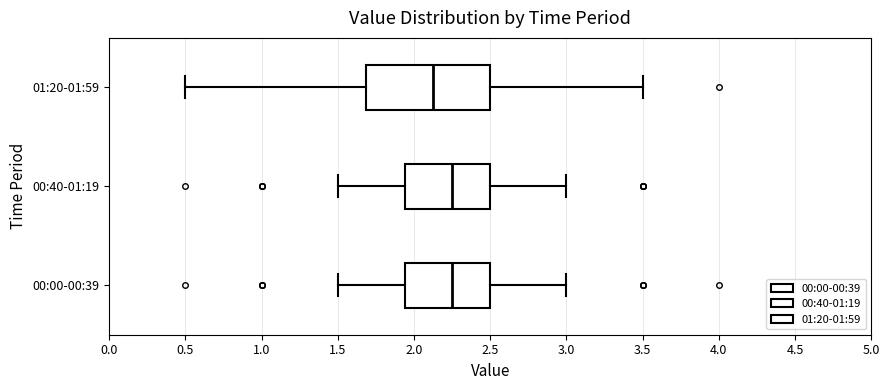

Reading bottom to top, transcribe this box plot: for each box, give where its median line is, the range the box spans, and where its two whiskers end, as read against the x-axis. The values are not printed on the chart, so give them approximately, as read against the axis.

00:00-00:39: median 2.25, box 1.95 to 2.50, whiskers 1.50 to 3.00
00:40-01:19: median 2.25, box 1.95 to 2.50, whiskers 1.50 to 3.00
01:20-01:59: median 2.15, box 1.70 to 2.50, whiskers 0.50 to 3.50